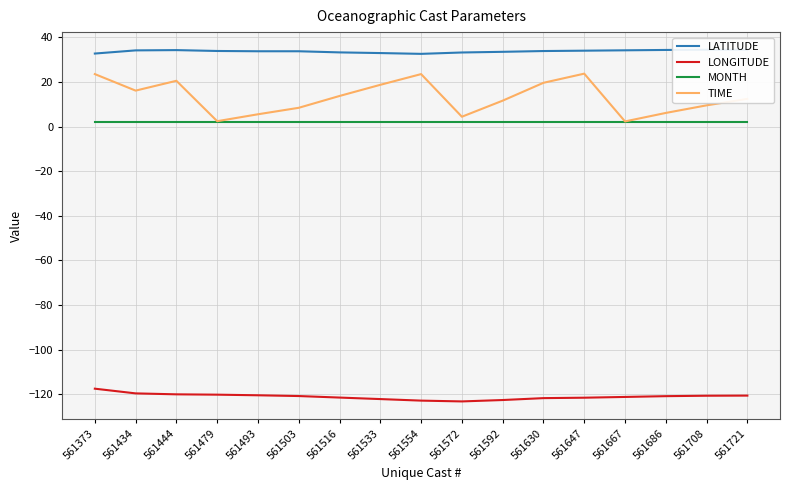

True or false: TIME and LATITUDE intersect in this chart.

False